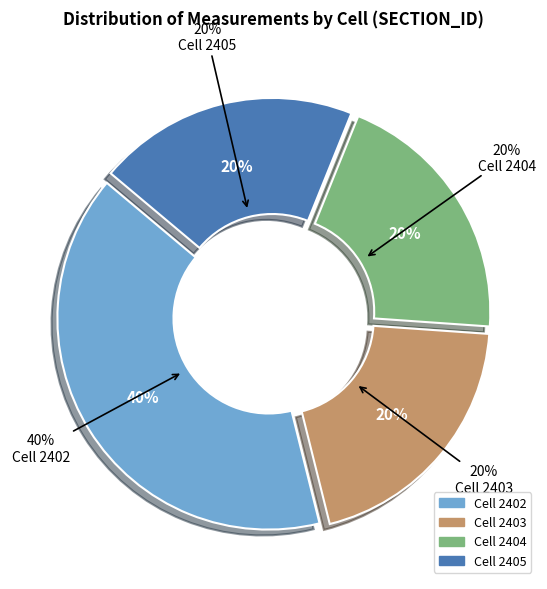

To the nearest percent, what percentage of the pie is 2402?

40%